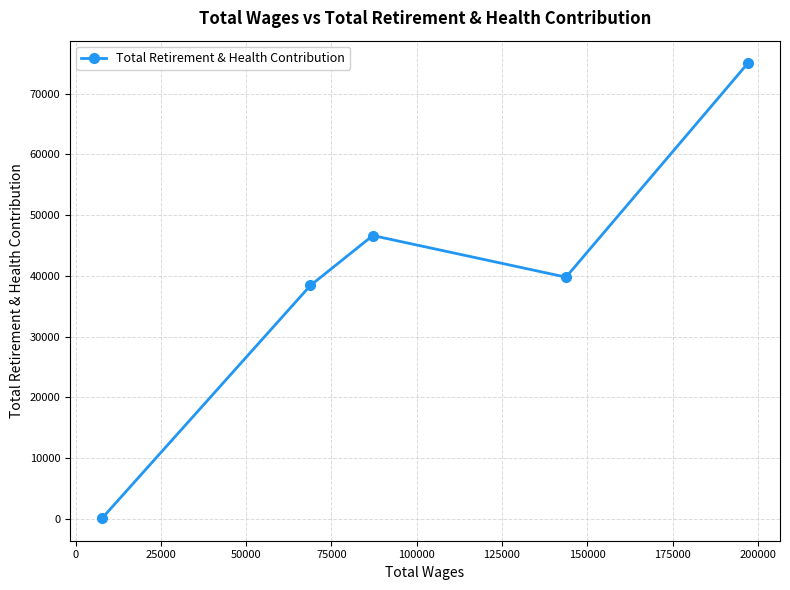

What is the average value?

39984